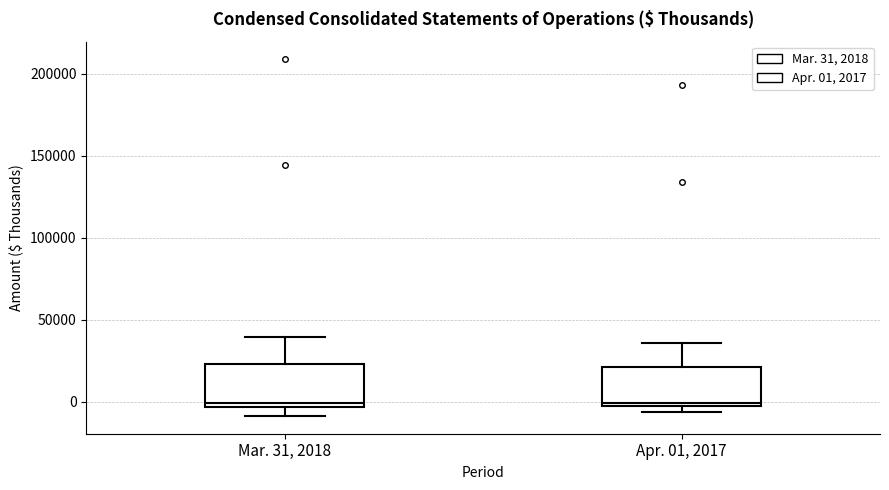

Reading left to right, transcribe this box plot: for each box, give where its median line is, the range the box spans, and where its two whiskers end, as read against the y-axis. The values are not printed on the chart, so give them approximately, as read against the axis.

Mar. 31, 2018: median 0, box -5000 to 25000, whiskers -10000 to 40000
Apr. 01, 2017: median 0, box -5000 to 20000, whiskers -5000 (just below the box's lower edge) to 35000